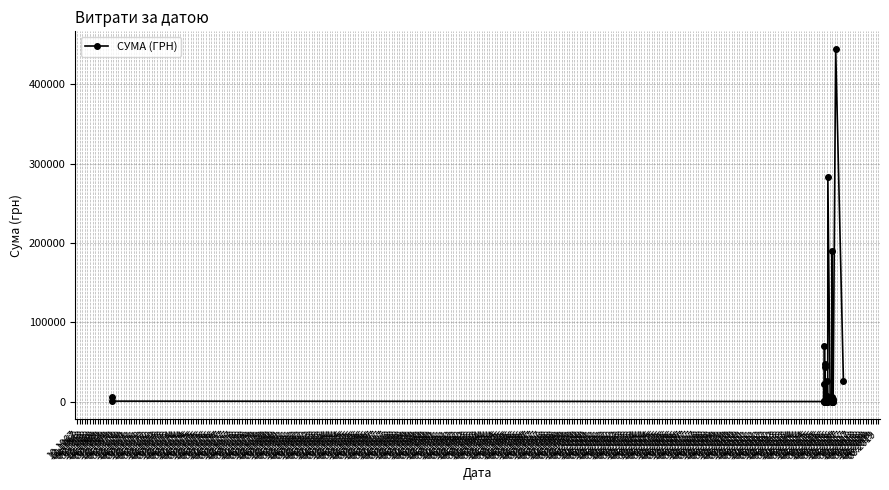

How many categories are shown in the chart?

40